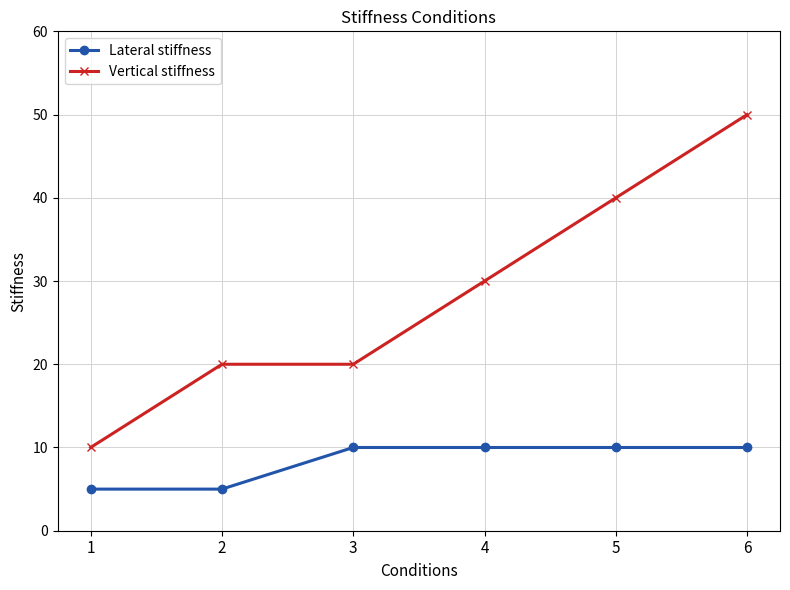

How many data points in Lateral stiffness are less than 10?

2